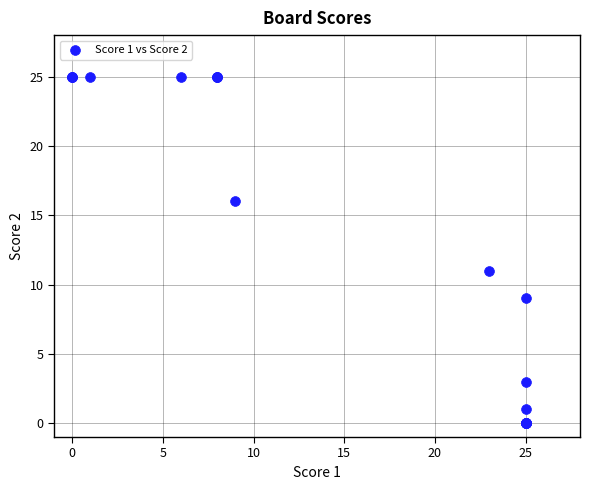

What Y value in the scatter plot is closest to 12?

11